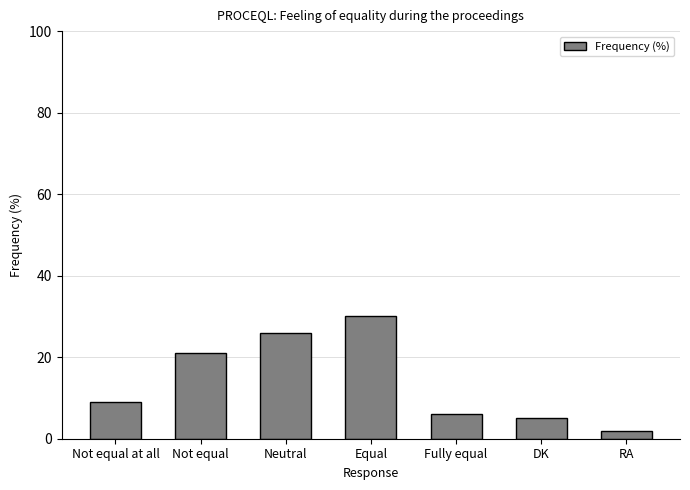

What position from the right is Not equal at all?

7